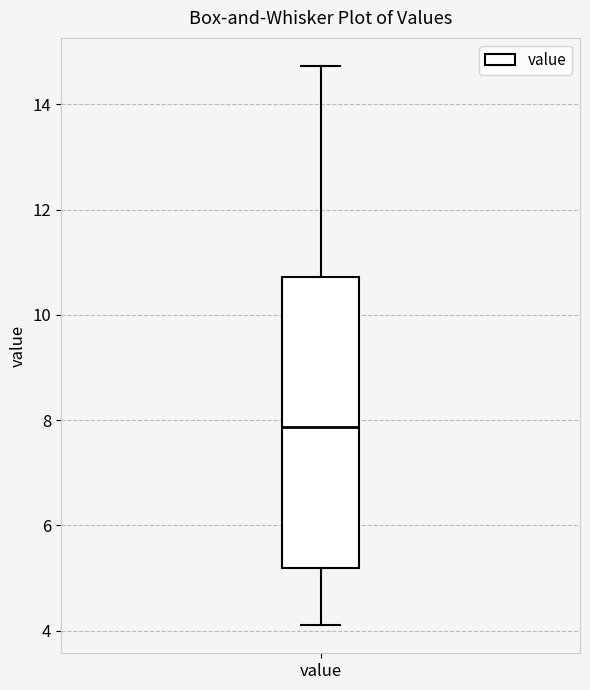

Transcribe this box plot: give where the median line is, the range the box spans, and where the two whiskers end, as read against the y-axis. The values are not printed on the chart, so give them approximately, as read against the axis.

median 7.8, box 5.2 to 10.8, whiskers 4.2 to 14.8